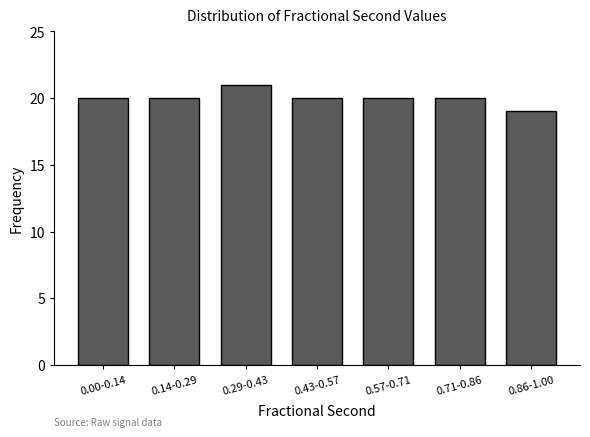

Reading right to left, extract all data points from this chart.

0.86-1.00=19	0.71-0.86=20	0.57-0.71=20	0.43-0.57=20	0.29-0.43=21	0.14-0.29=20	0.00-0.14=20